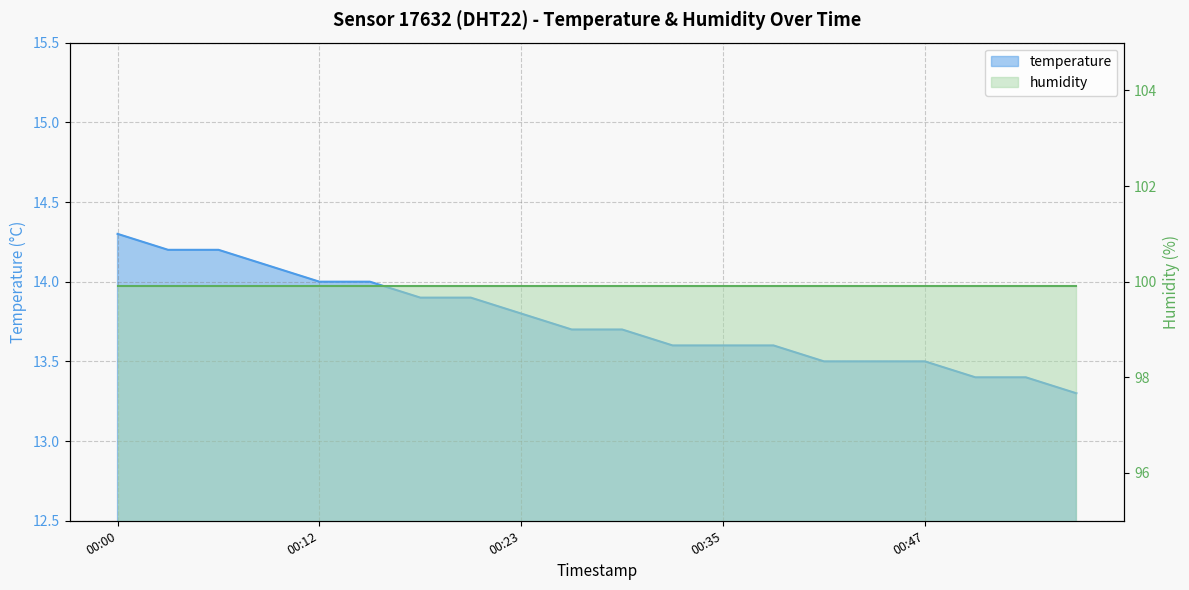

How many categories are shown in the chart?

20